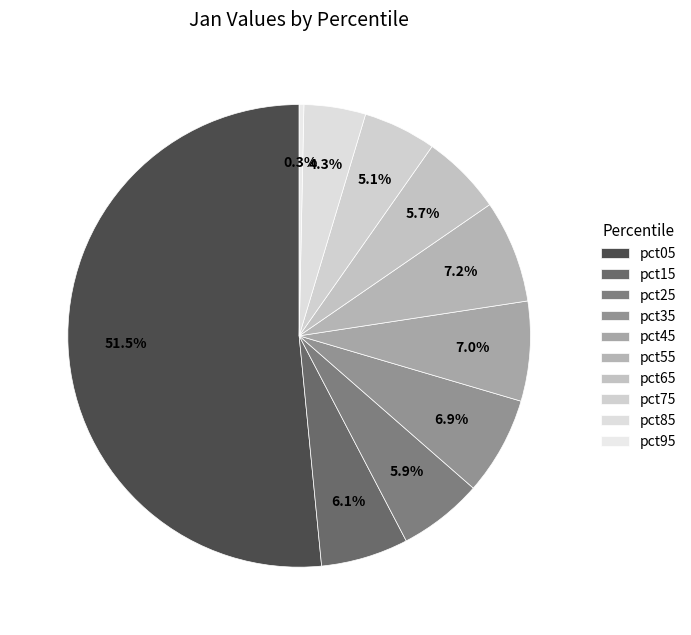

Count the number of slices in the pie.

10